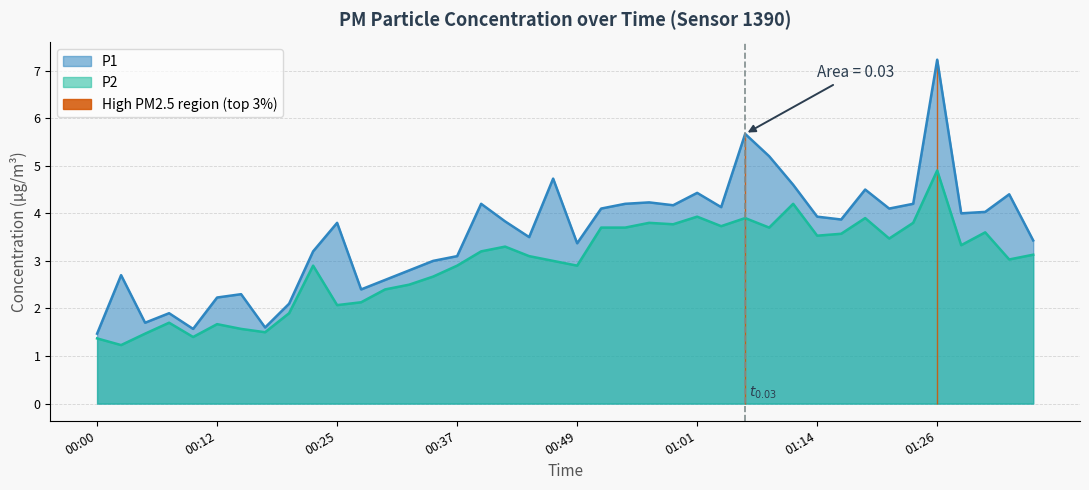

Which series has the widest spread of values?

P1